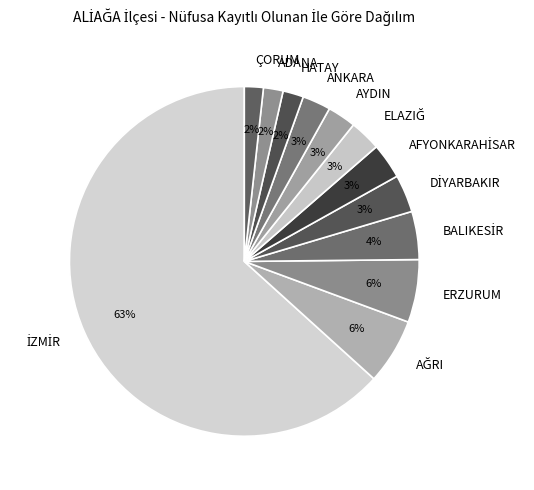

Is there a majority slice in this chart?

Yes